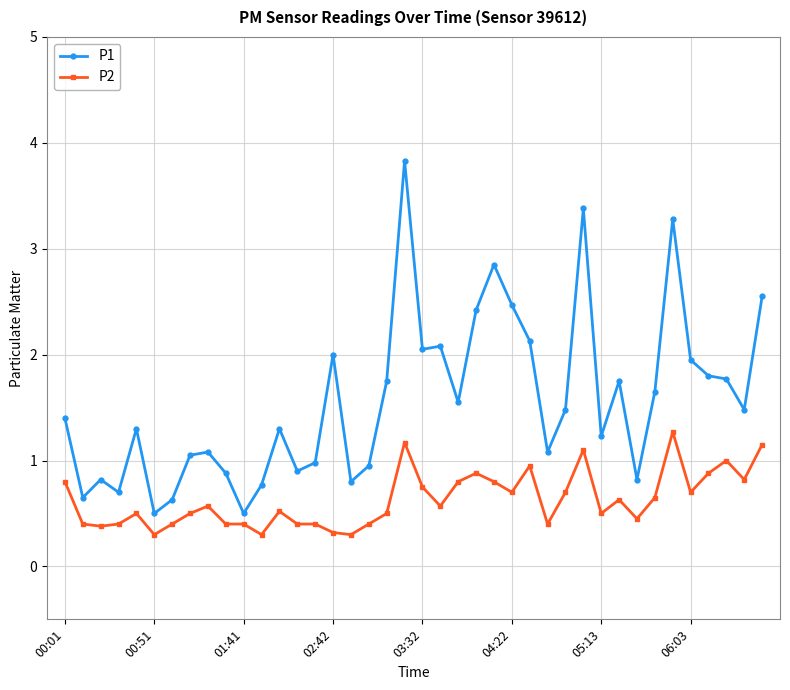

True or false: P1 and P2 intersect in this chart.

False